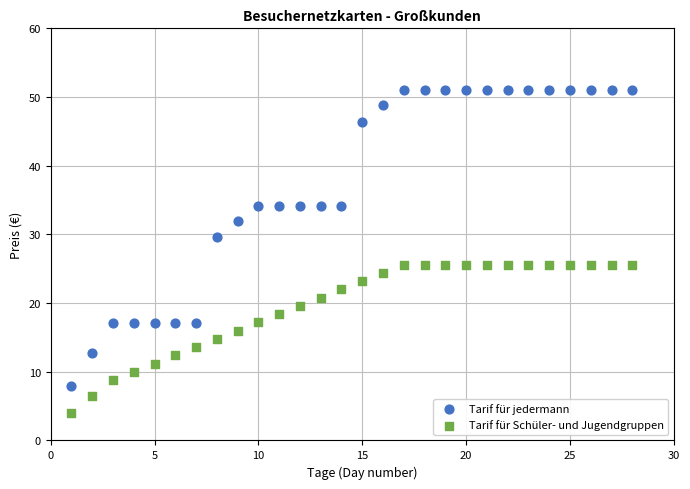

In the Tarif für jedermann series, what Y value is closest to 29?

29.6